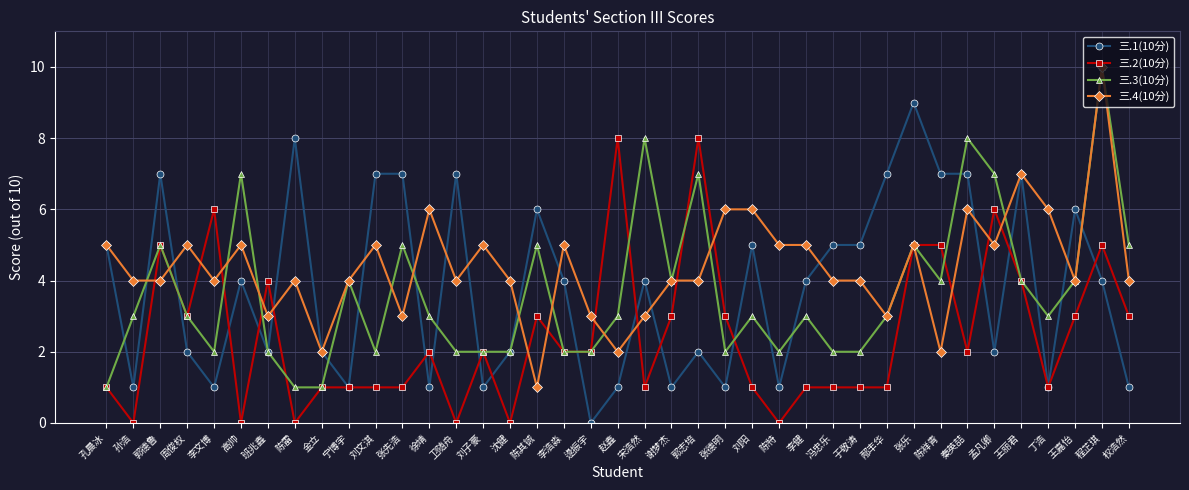

What is the difference between the second highest and second lowest values in the 三.3(10分) series?

7